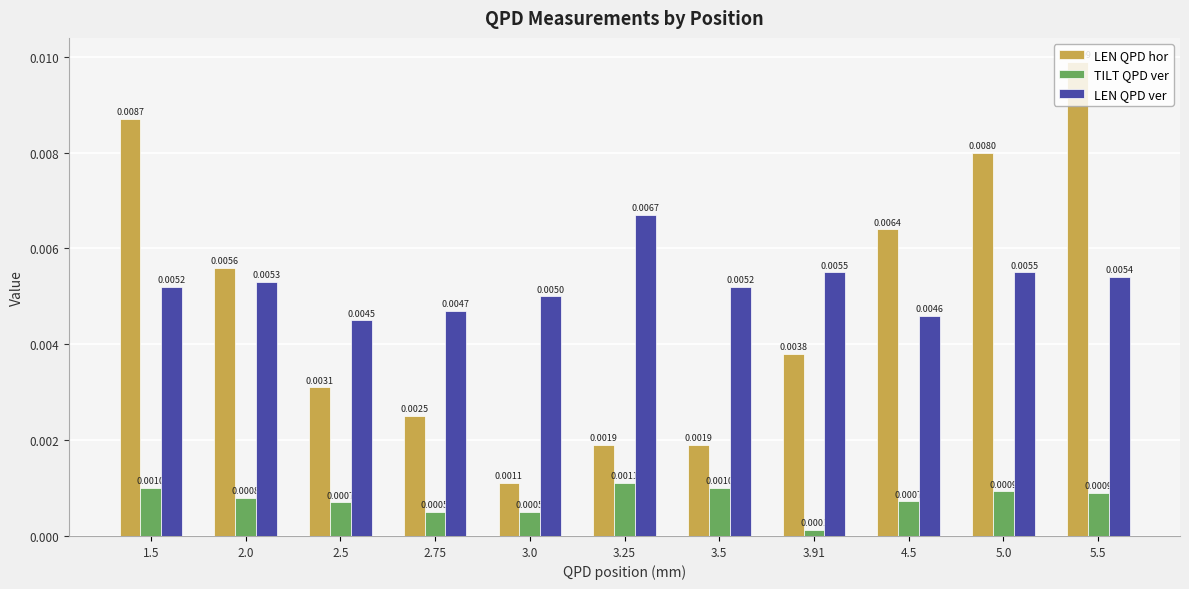

What are all the series names shown in the legend?

LEN QPD hor, TILT QPD ver, LEN QPD ver